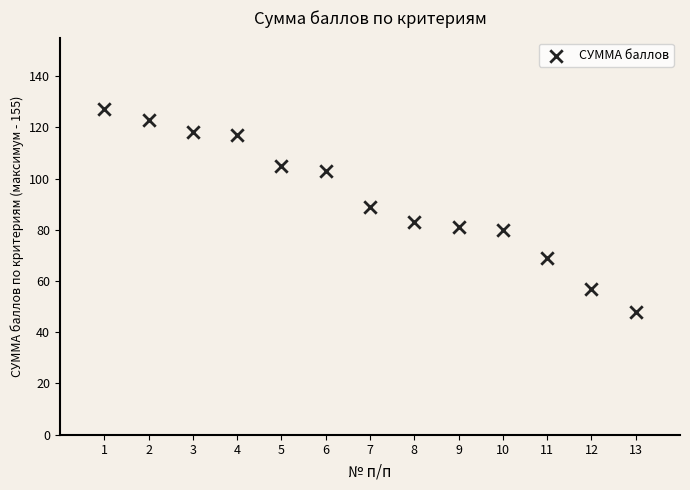

What Y value in the scatter plot is closest to 87?

89